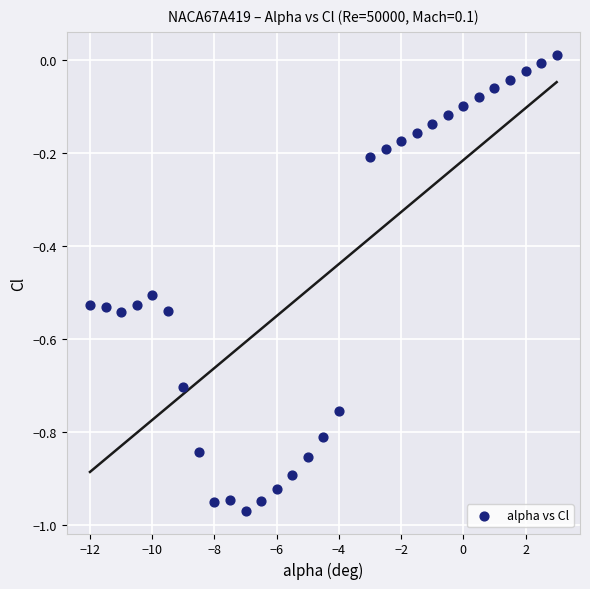

What is the range of X values (max minus min)?

15.0